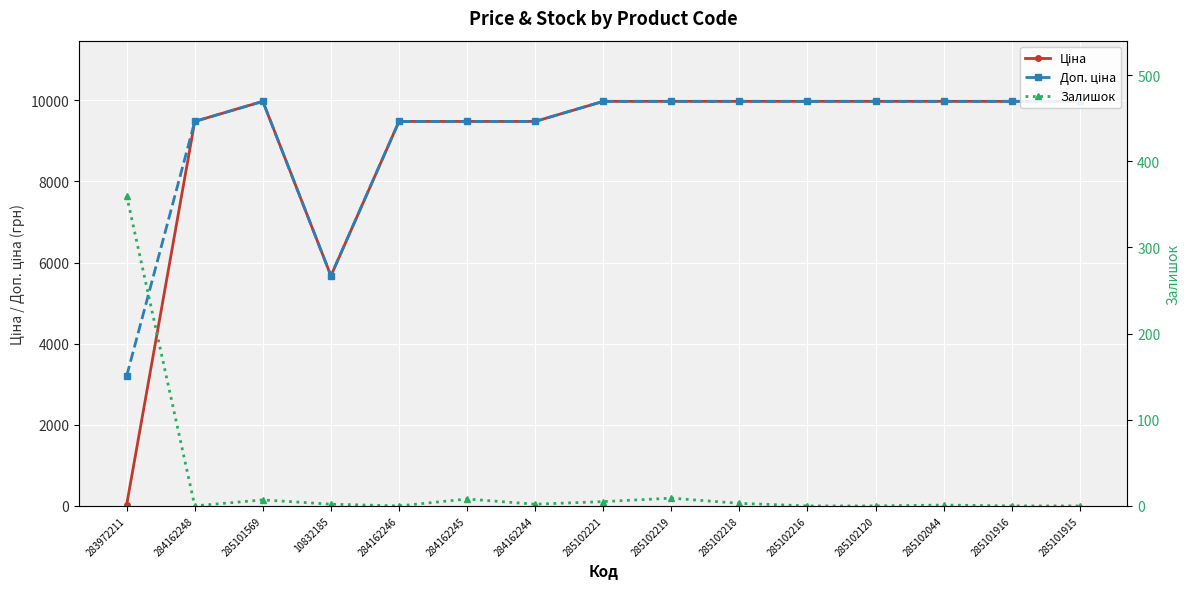

How many interior local peaks does the Ціна series have?

1